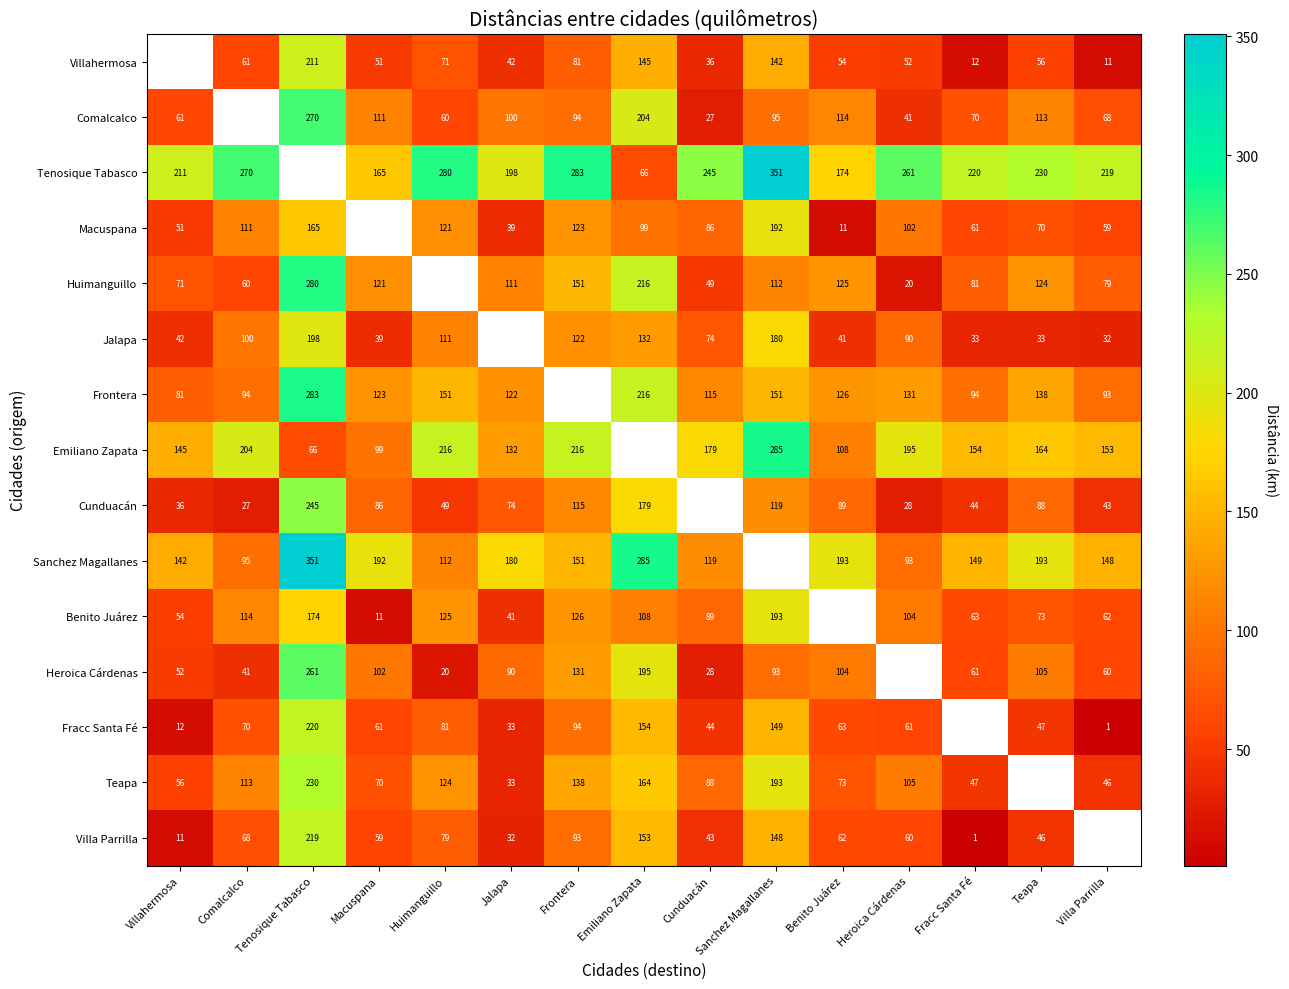

What is the difference between the Frontera values at Benito Juárez and Huimanguillo?

25